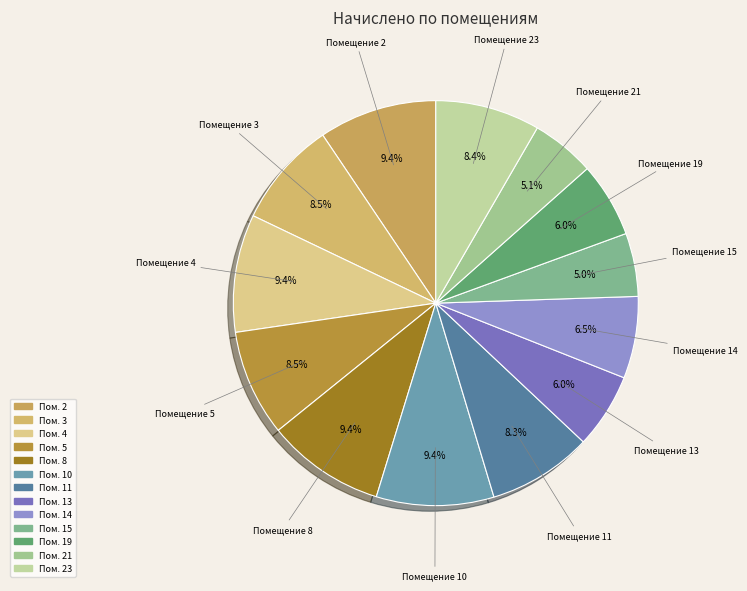

What is the ratio of the value at Помещение 11 to the value at Помещение 23?

1.0